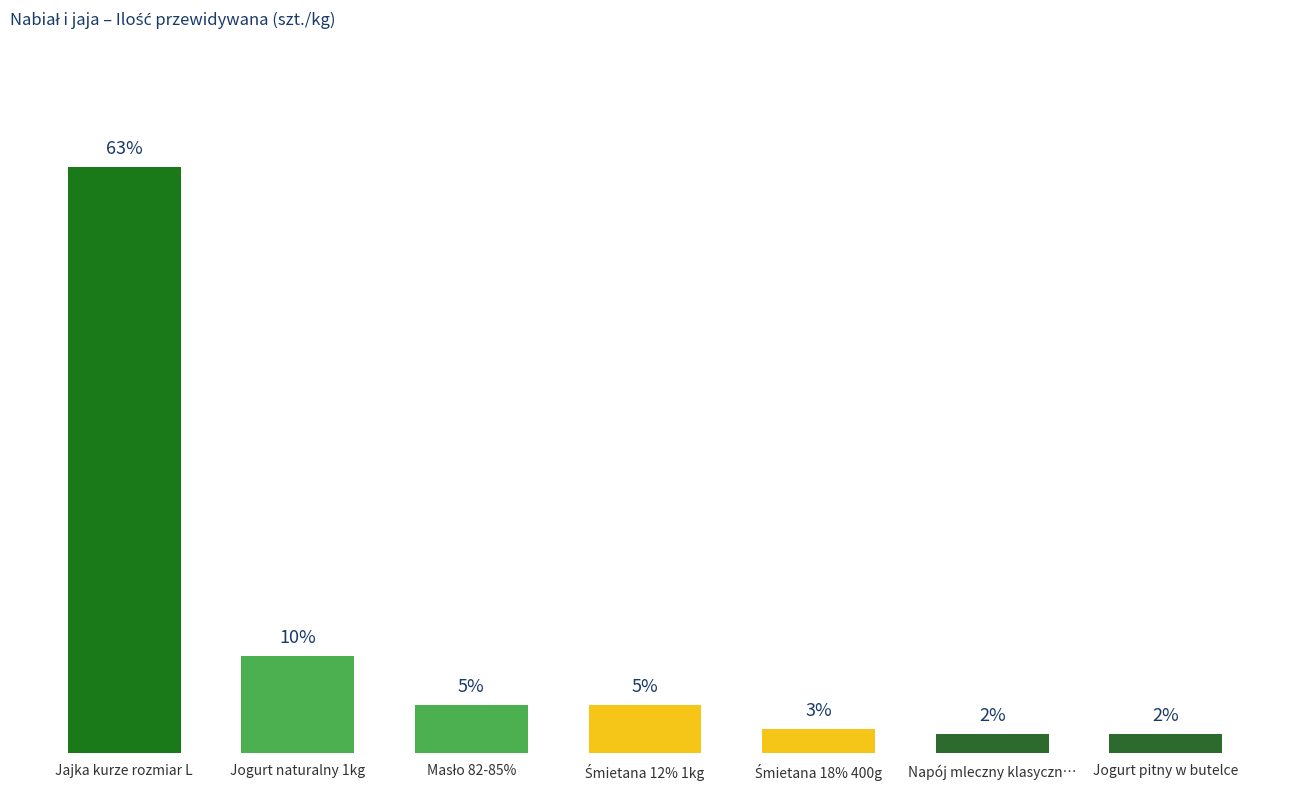

Are the bars horizontal?

No